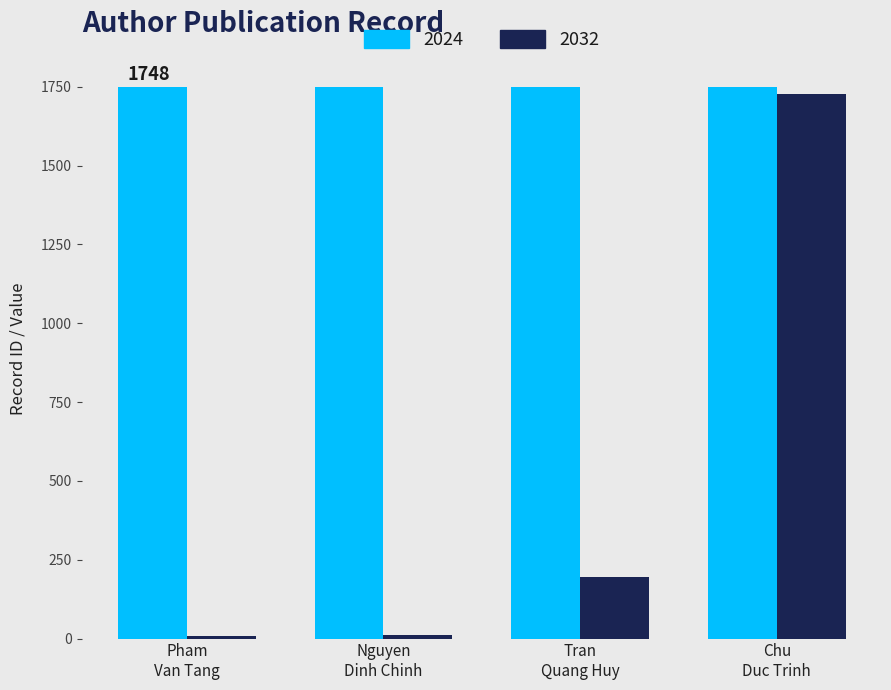

How many distinct data groups are displayed?

2